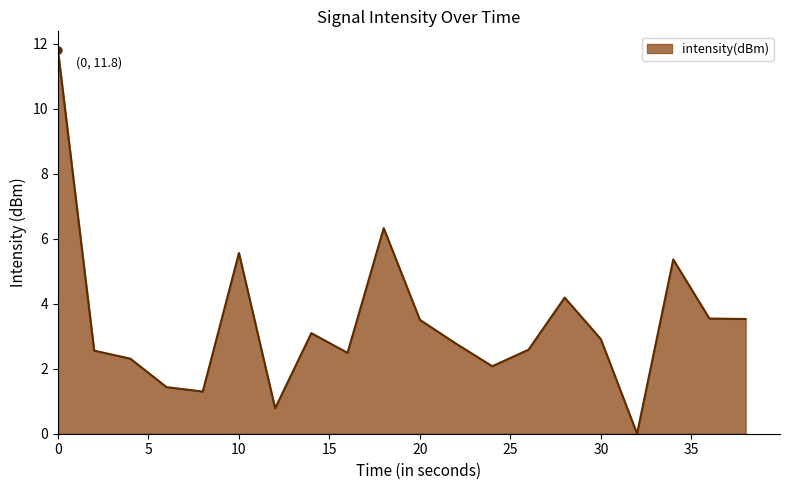

What is the greatest value displayed?

11.8